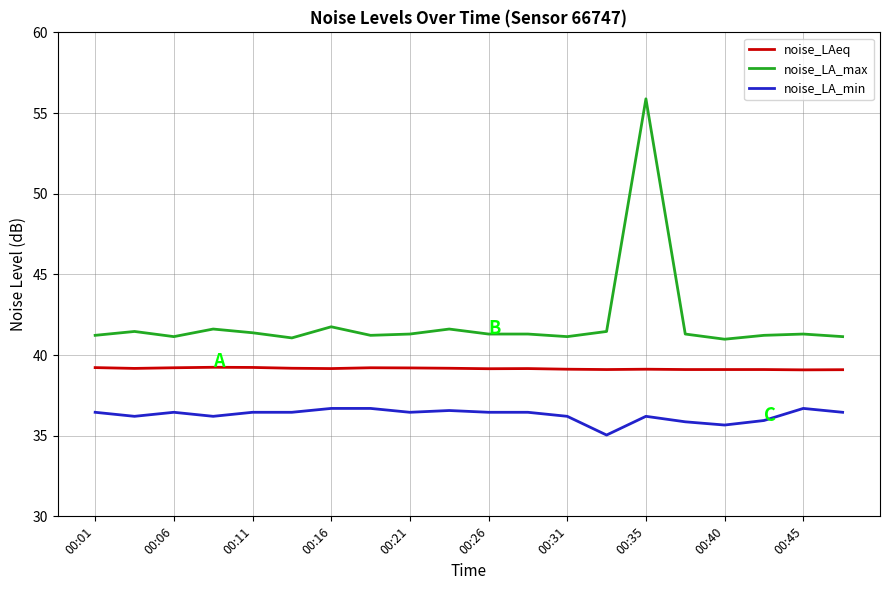

What is the maximum value shown in the chart?

55.9